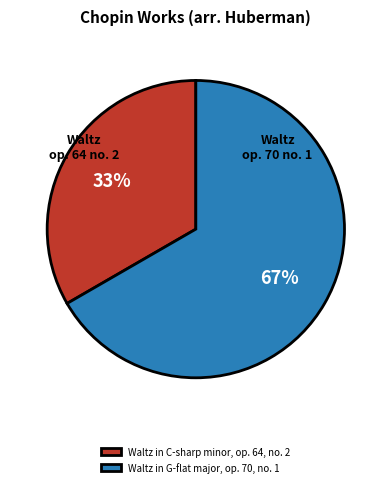

What is the largest slice in the pie chart?

Waltz in G-flat major, op. 70, no. 1